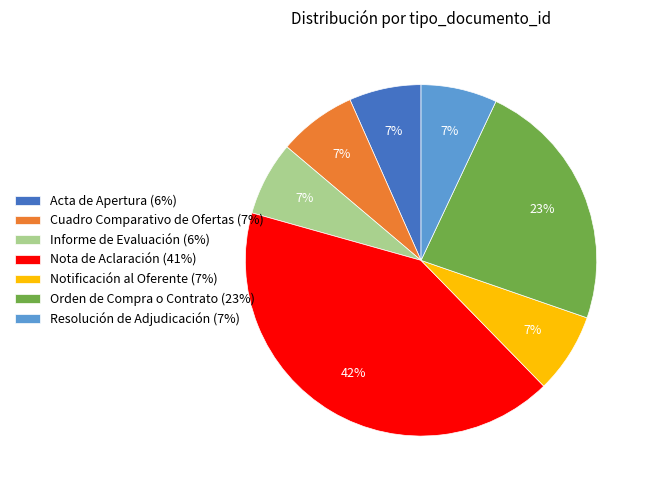

To the nearest percent, what is the difference between the Cuadro Comparativo de Ofertas and Orden de Compra o Contrato slice percentages?

16%